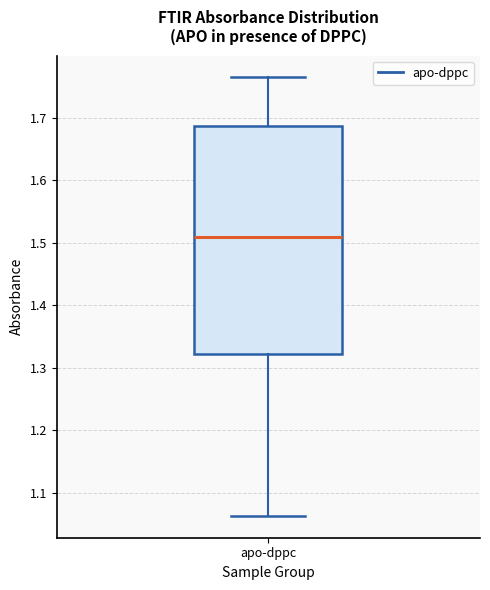

Where is the upper edge of the box for apo-dppc on the y-axis? The values are not printed on the chart, so give them approximately, as read against the axis.

1.69